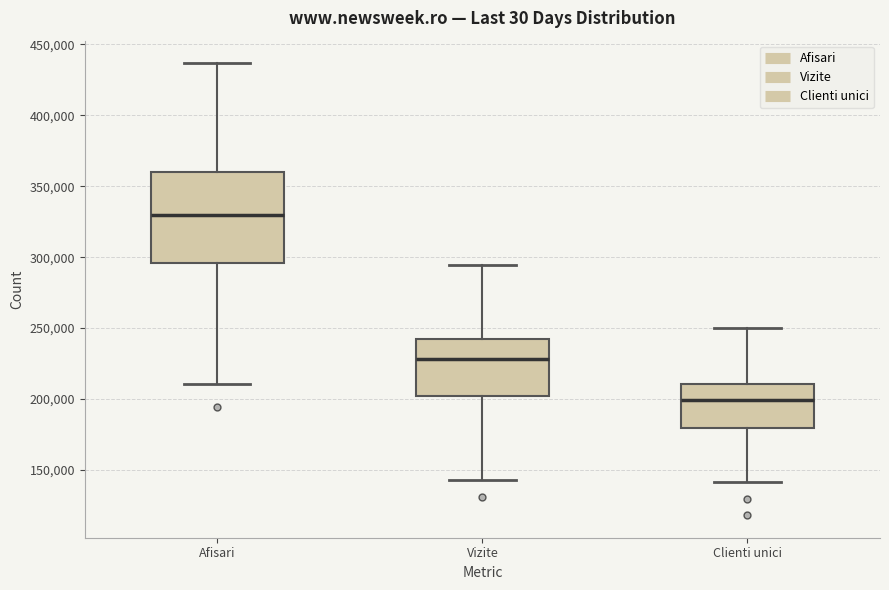

Reading left to right, transcribe this box plot: for each box, give where its median line is, the range the box spans, and where its two whiskers end, as read against the y-axis. The values are not printed on the chart, so give them approximately, as read against the axis.

Afisari: median 330000, box 295000 to 360000, whiskers 210000 to 435000
Vizite: median 230000, box 200000 to 240000, whiskers 145000 to 295000
Clienti unici: median 200000, box 180000 to 210000, whiskers 140000 to 250000